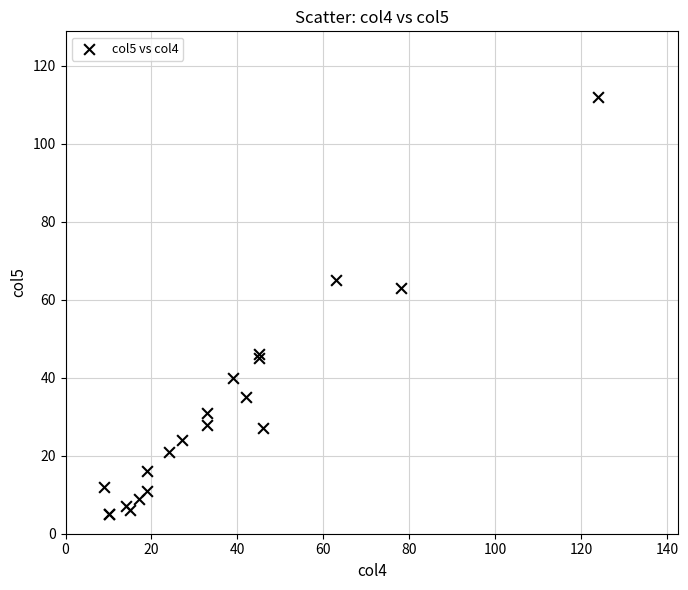

What Y value in the scatter plot is closest to 58?

63